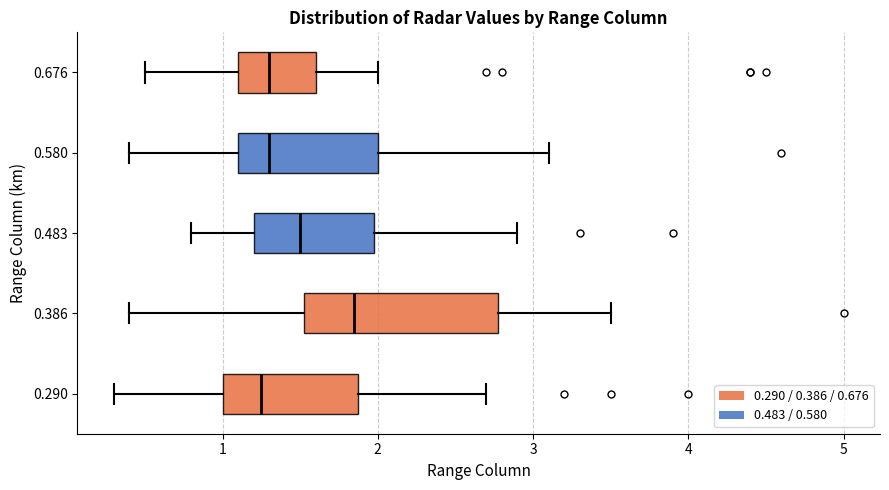

Where does the left whisker of the box at y = 0.580 end on the x-axis? The values are not printed on the chart, so give them approximately, as read against the axis.

0.4